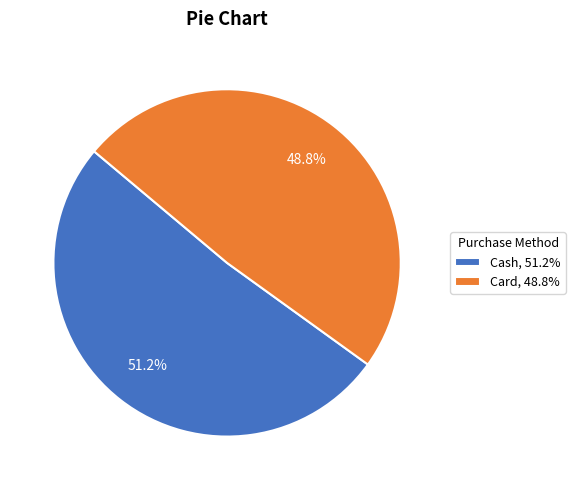

Is there any slice that represents more than half of the pie?

Yes